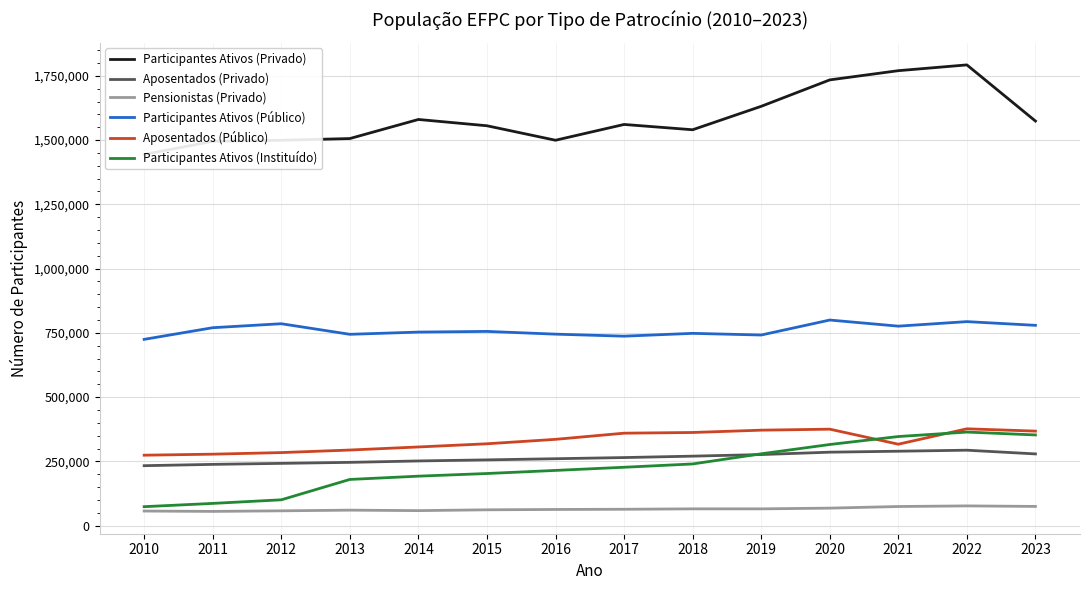

What is the average value of the Aposentados (Público) series?

330000